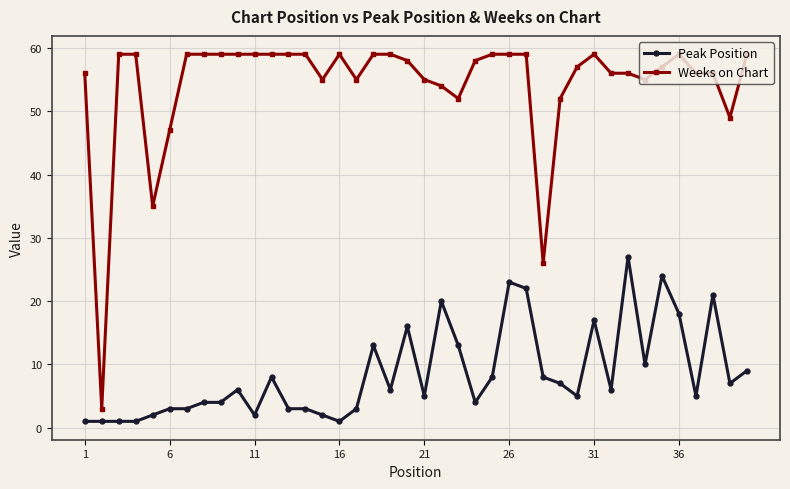

List the series in order of their peak value, lowest first.

Peak Position, Weeks on Chart